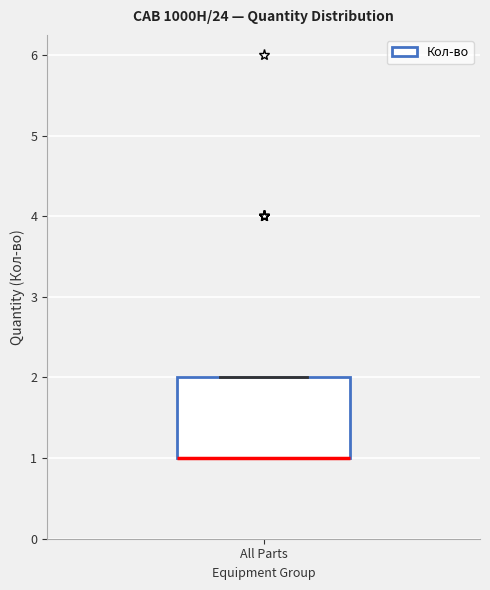

Where is the lower edge of the box for All Parts on the y-axis? The values are not printed on the chart, so give them approximately, as read against the axis.

1